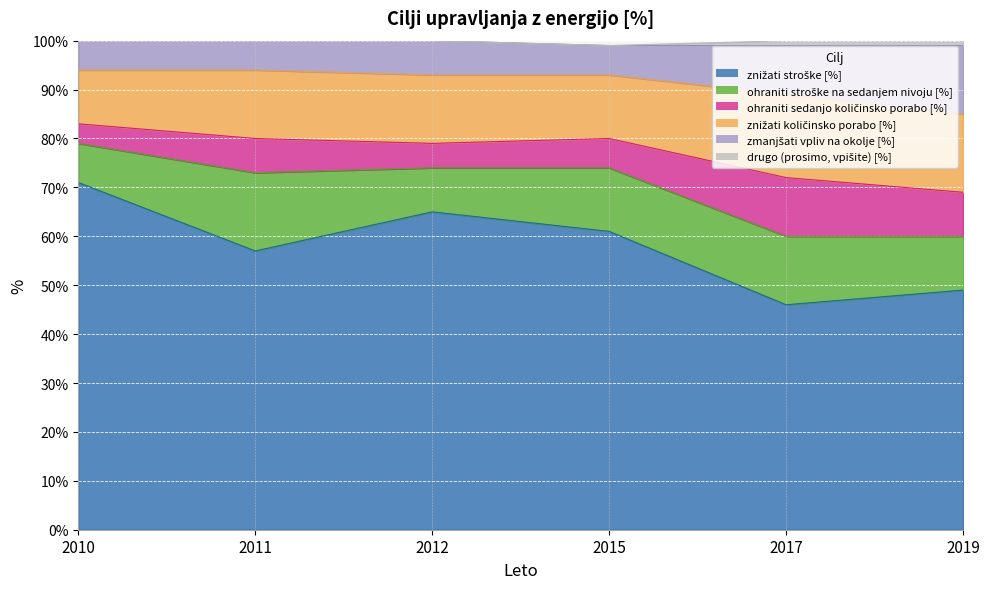

What is the difference between the ohraniti sedanjo količinsko porabo [%] values at 2010 and 2015?

2